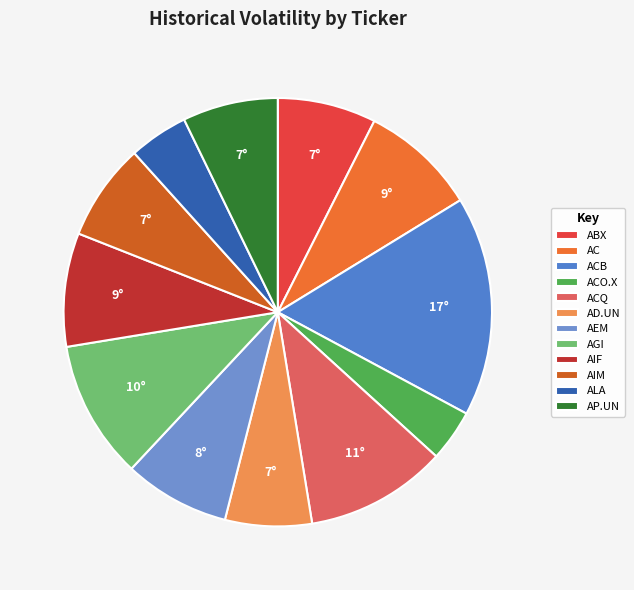

Which category has the biggest portion of the pie?

ACB